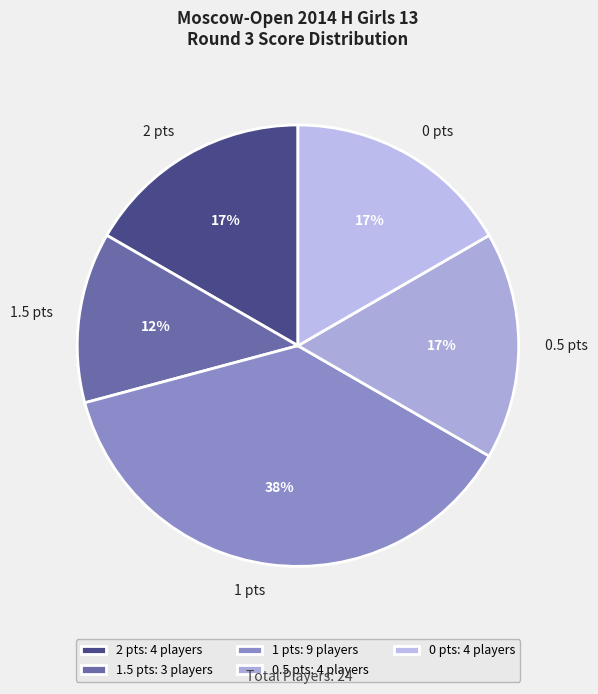

Is the sum of 1 pts and 2 pts greater than half?

Yes